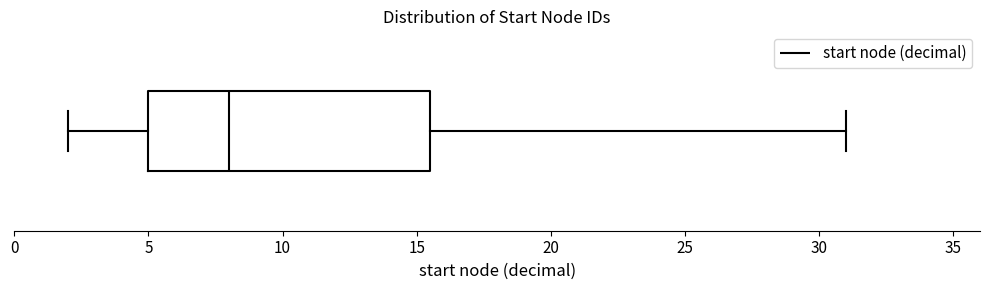

Read this box plot against the x-axis: the position of the median line, the range covered by the box, and the ends of both whiskers. The values are not printed on the chart, so give them approximately, as read against the axis.

median 8.0, box 5.0 to 15.5, whiskers 2.0 to 31.0